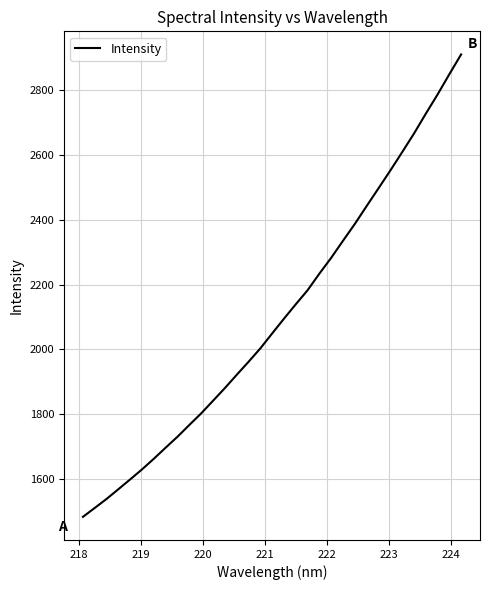

What is the greatest value displayed?

2910.8